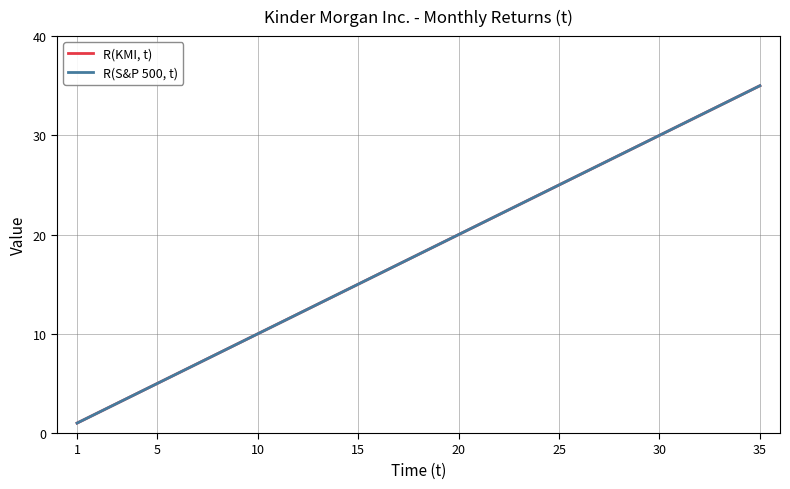

What is the average value of the R(S&P 500, t) series?

18